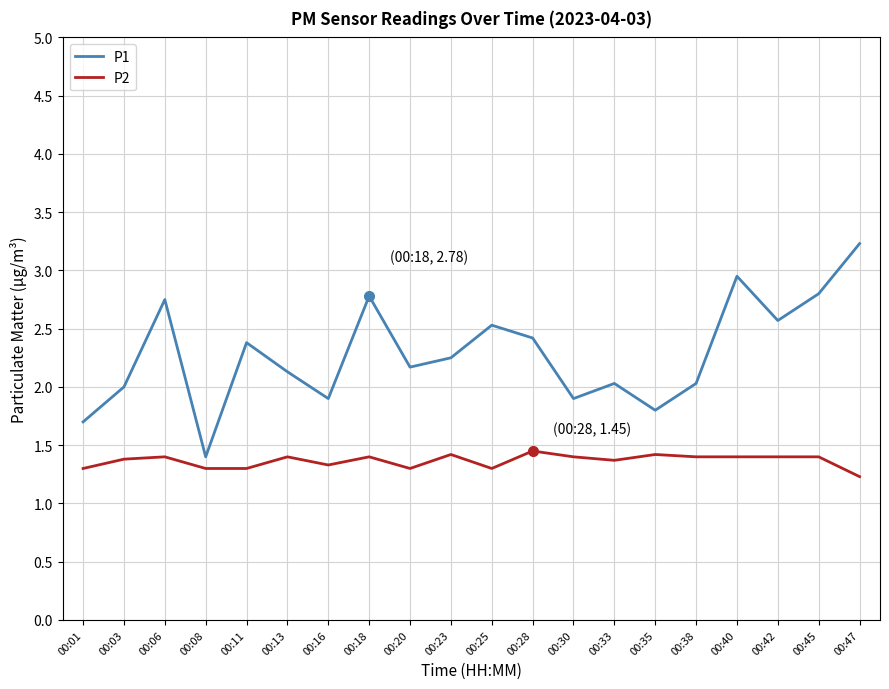

What is the minimum value for P2?

1.2